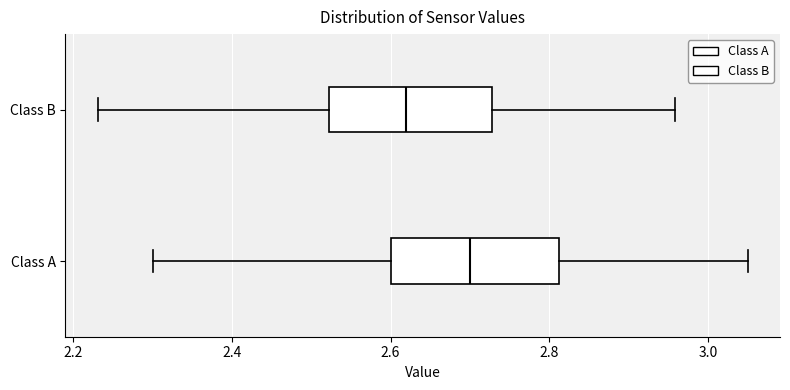

Reading bottom to top, read every box against the x-axis: the position of its median line, the range the box covers, and the ends of its whiskers. The values are not printed on the chart, so give them approximately, as read against the axis.

Class A: median 2.70, box 2.60 to 2.82, whiskers 2.30 to 3.06
Class B: median 2.62, box 2.52 to 2.72, whiskers 2.24 to 2.96